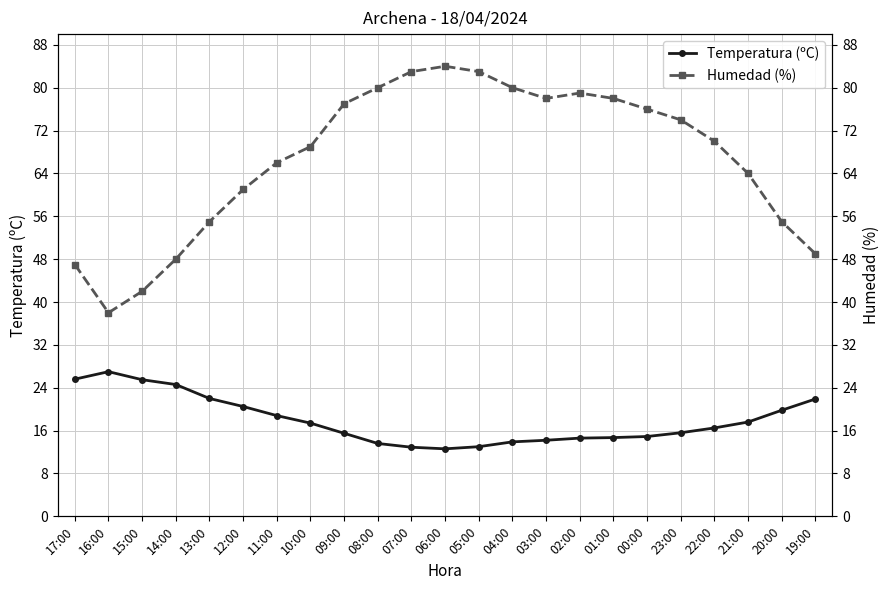

True or false: Humedad (%) and Temperatura (ºC) cross at least once.

False